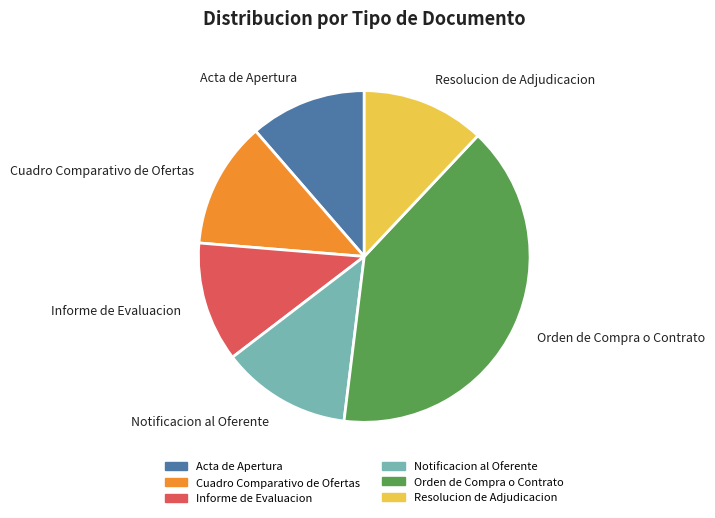

True or false: Cuadro Comparativo de Ofertas accounts for 3% of the total.

False